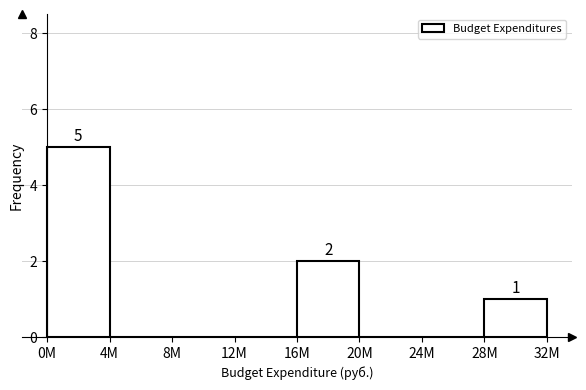

Reading right to left, extract all data points from this chart.

28M=1	24M=0	20M=0	16M=2	12M=0	8M=0	4M=0	0M=5